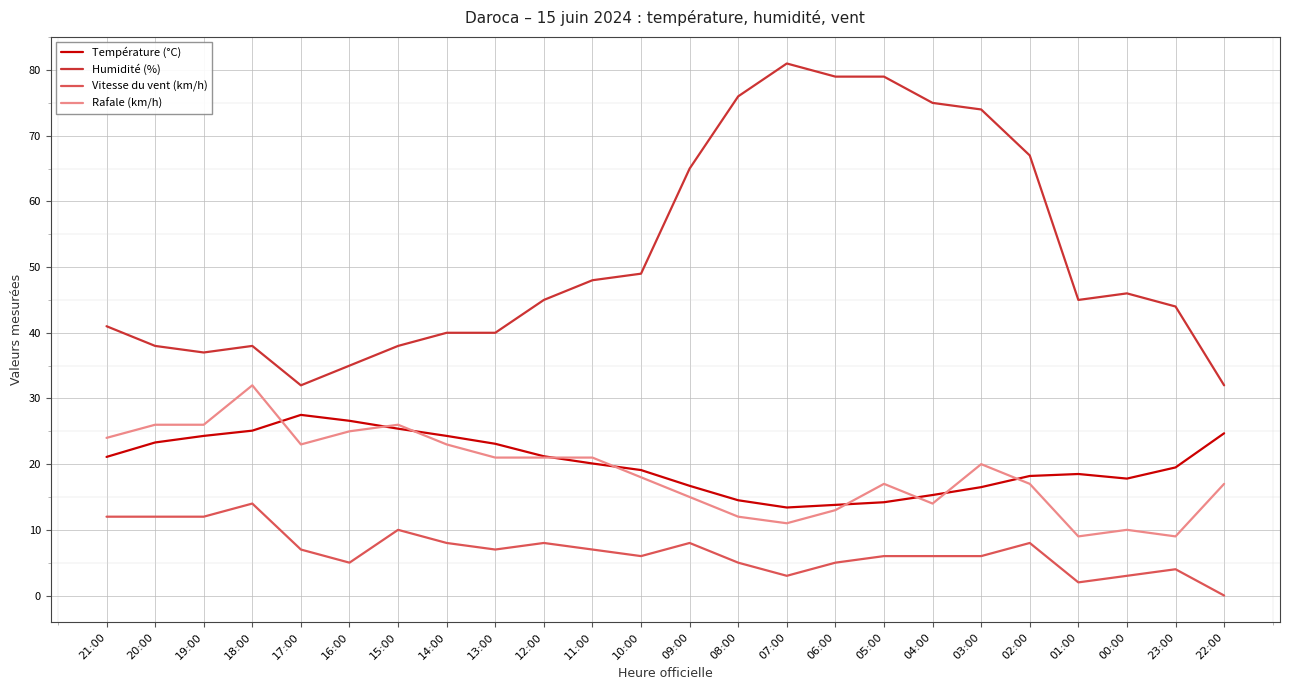

What is the spread (max minus min) of values at 00:00?

43.0